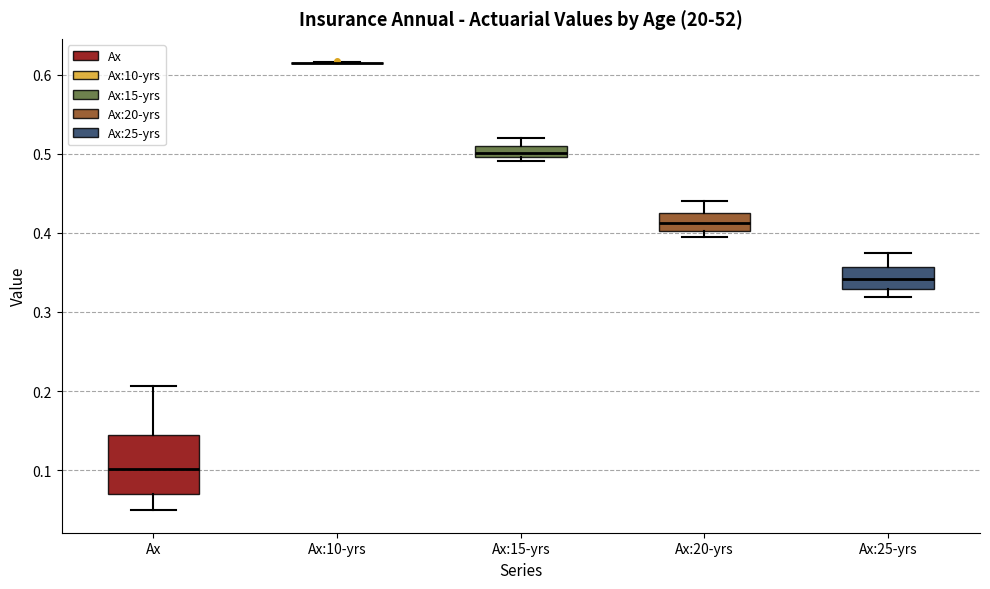

Which box is the tallest, from its lower edge to its upper edge?

Ax